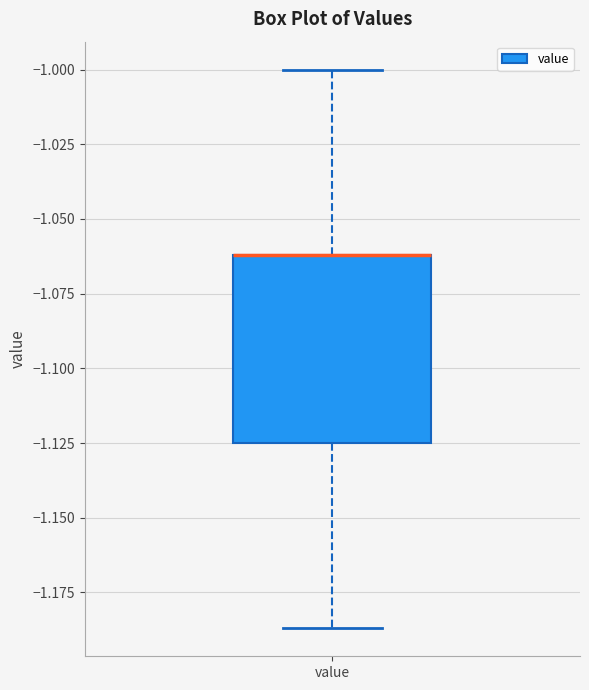

Where does the upper whisker of the box for value end on the y-axis? The values are not printed on the chart, so give them approximately, as read against the axis.

-1.000